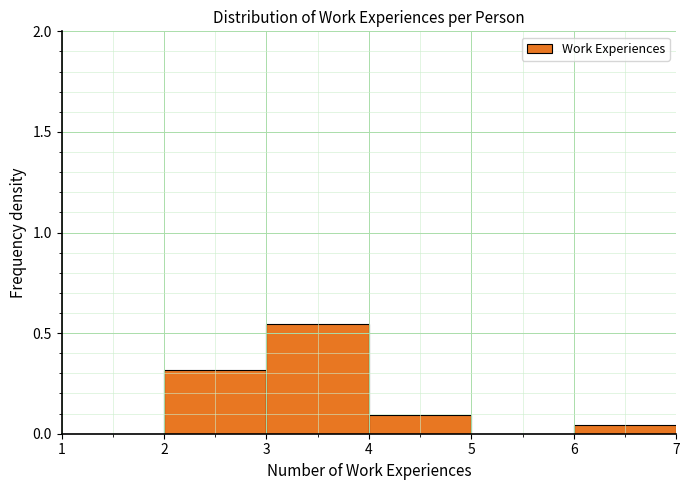

Reading left to right, transcribe this chart: for each bar, give the range it covers on the x-axis and its height. The values are not printed on the chart, so give them approximately, as read against the axis.

1 to 2: 0
2 to 3: 0.30
3 to 4: 0.55
4 to 5: 0.10
5 to 6: 0
6 to 7: under 0.05